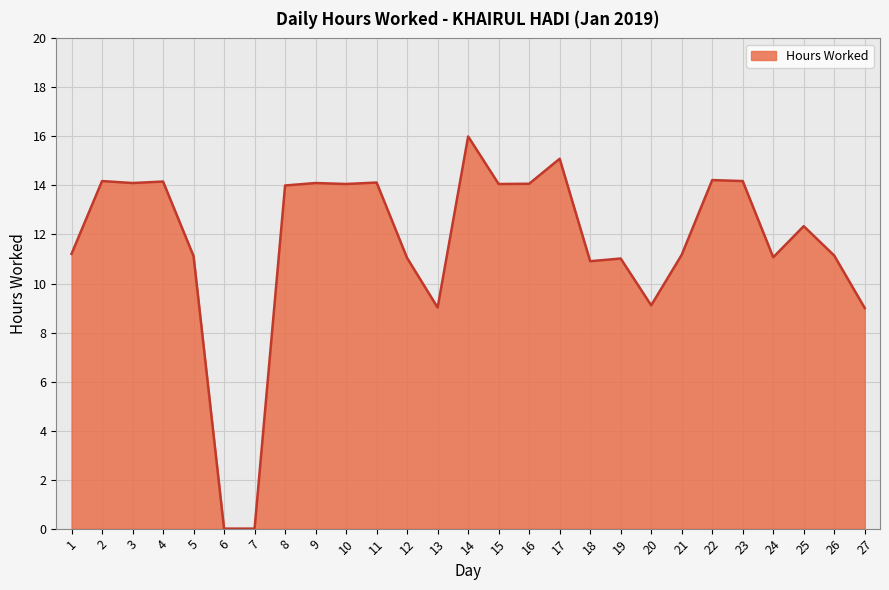

What is the approximate value at 14?

16.0